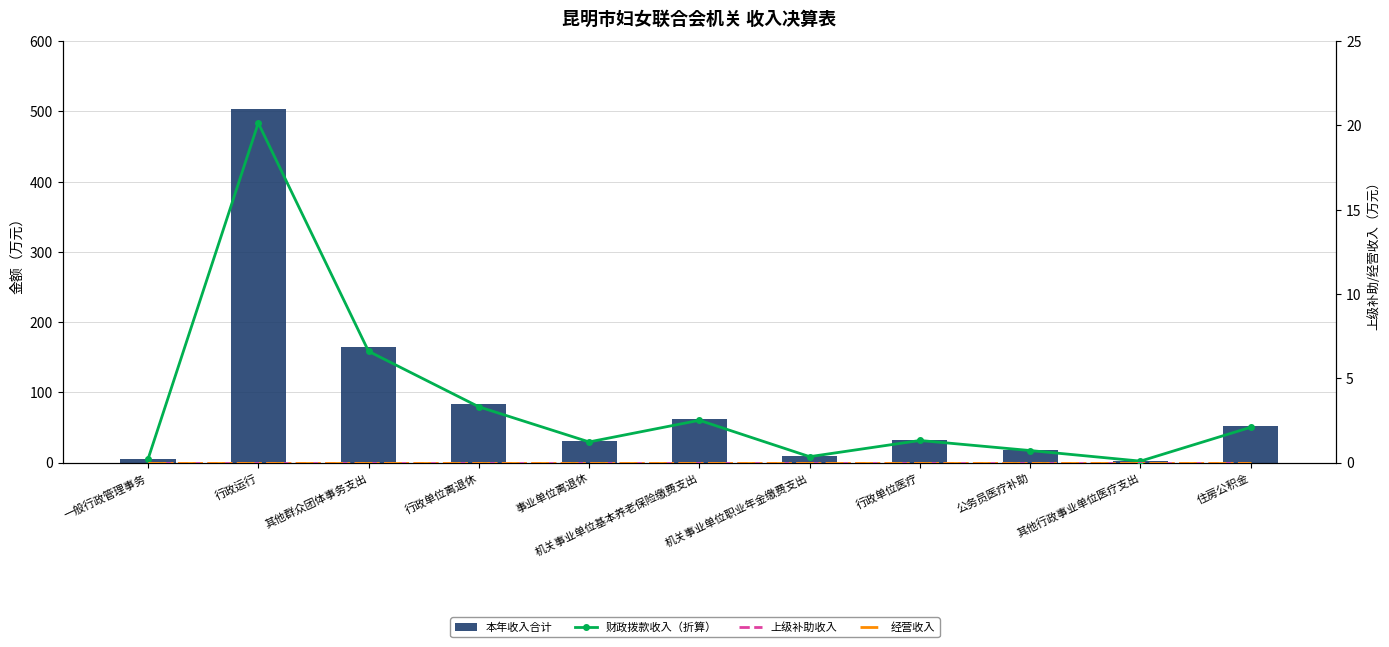

Which series has the largest range (max minus min)?

本年收入合计